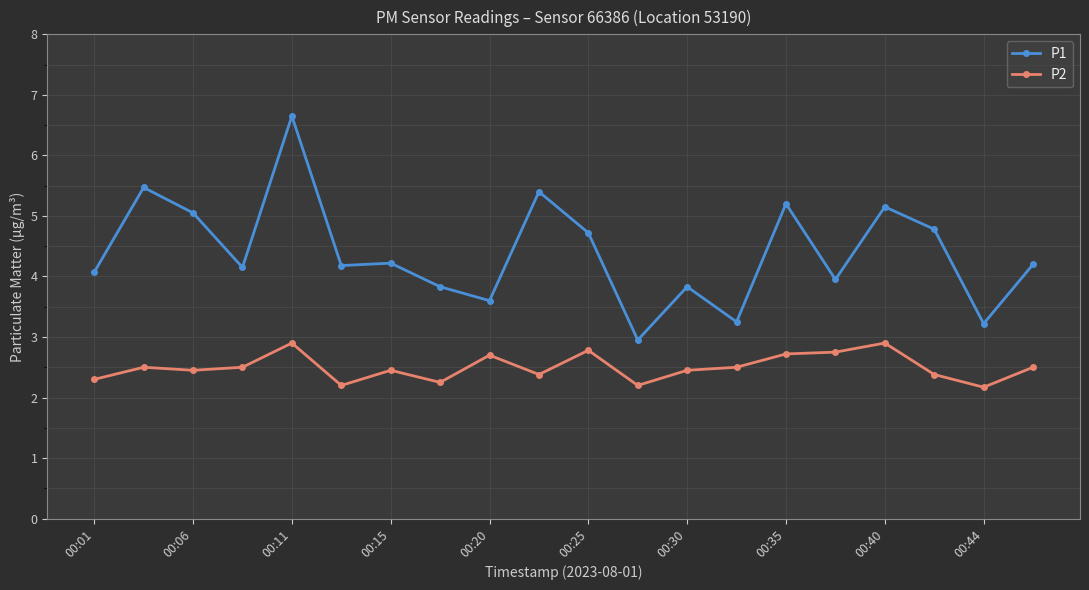

Rank the series by their average value, from lowest to highest.

P2, P1